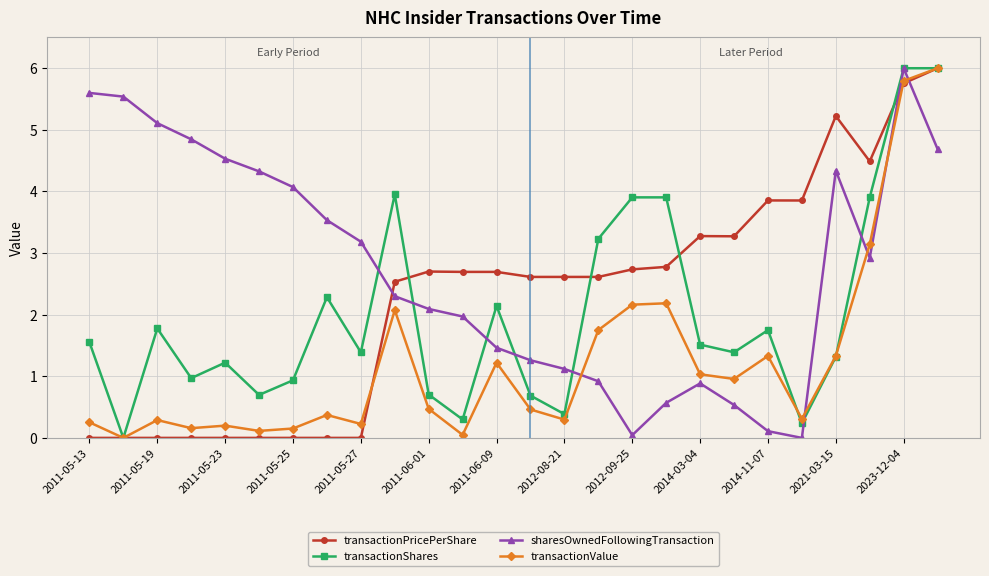

In sharesOwnedFollowingTransaction, how many points are higher than both neighbors (excluding endpoints)?

3